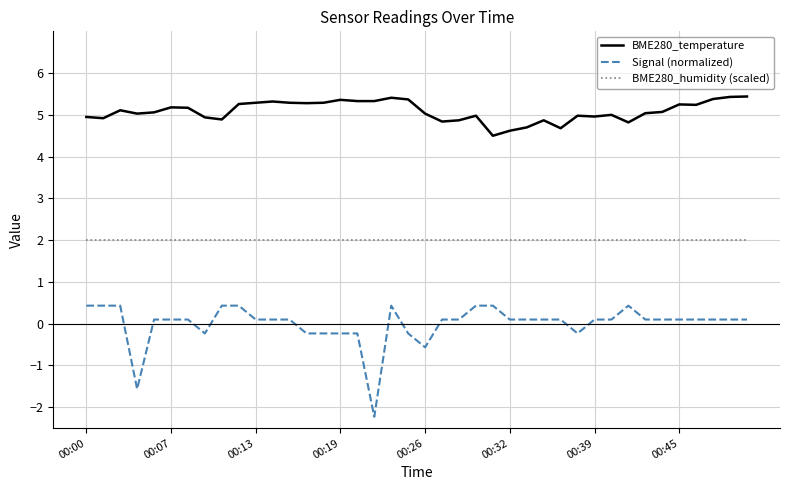

List the series in order of their peak value, lowest first.

Signal (normalized), BME280_humidity (scaled), BME280_temperature